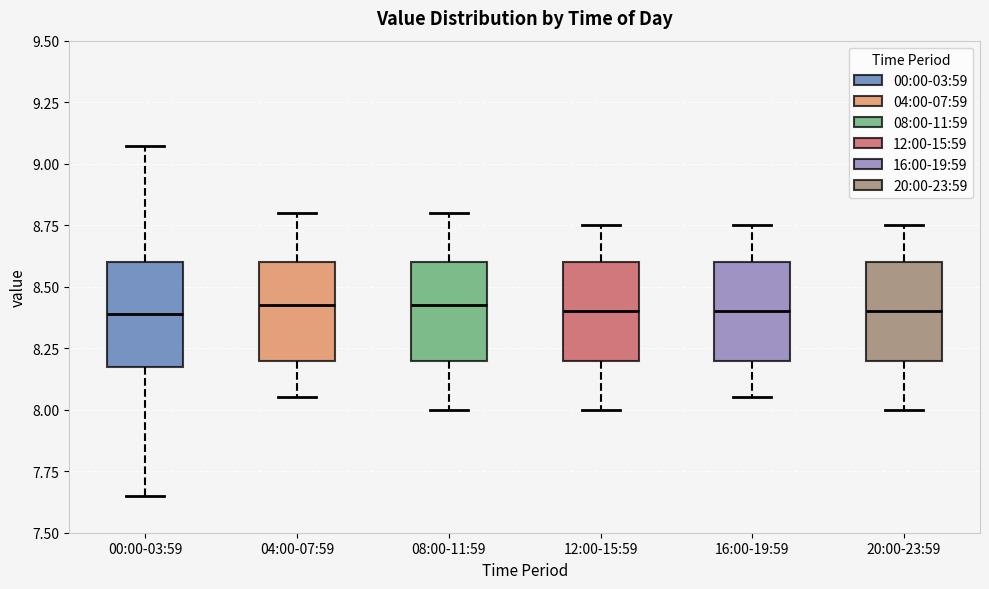

Reading left to right, read every box against the y-axis: the position of its median line, the range the box covers, and the ends of its whiskers. The values are not printed on the chart, so give them approximately, as read against the axis.

00:00-03:59: median 8.40, box 8.15 to 8.60, whiskers 7.65 to 9.05
04:00-07:59: median 8.45, box 8.20 to 8.60, whiskers 8.05 to 8.80
08:00-11:59: median 8.45, box 8.20 to 8.60, whiskers 8.00 to 8.80
12:00-15:59: median 8.40, box 8.20 to 8.60, whiskers 8.00 to 8.75
16:00-19:59: median 8.40, box 8.20 to 8.60, whiskers 8.05 to 8.75
20:00-23:59: median 8.40, box 8.20 to 8.60, whiskers 8.00 to 8.75